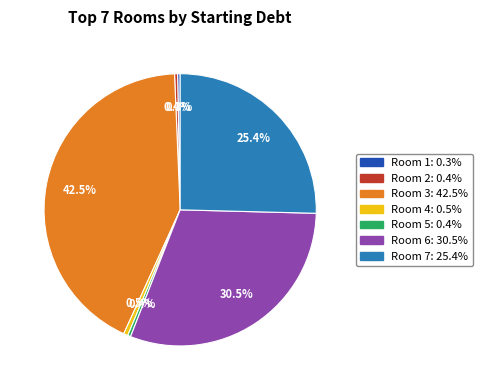

Is there any slice that represents more than half of the pie?

No